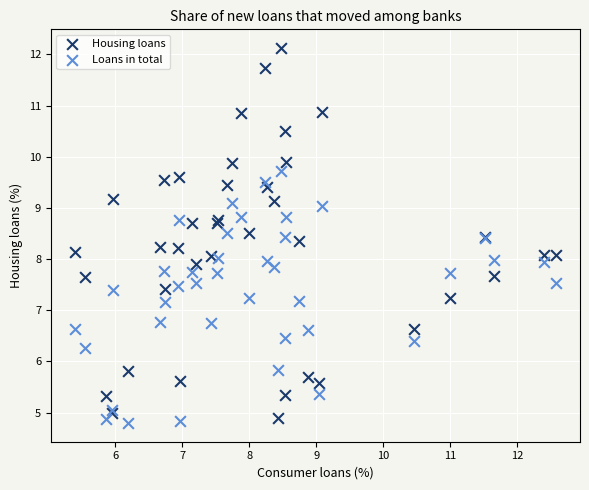

Which series has the widest spread of Y values?

Housing loans